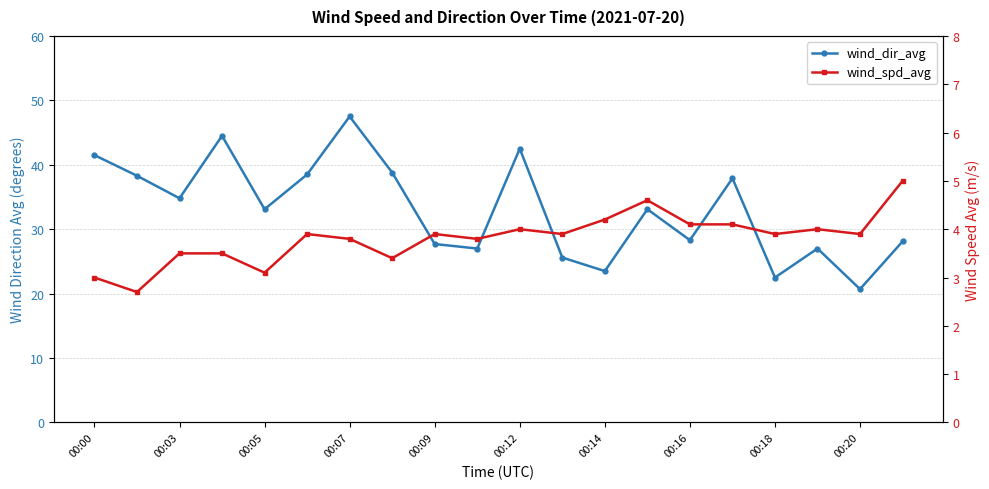

Which has a higher value, 13 or 00:07?

00:07